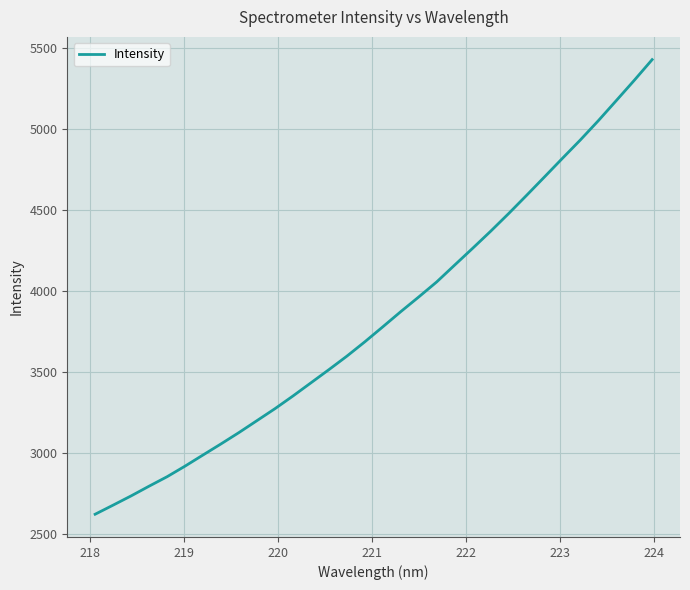

What is the difference between the maximum and minimum values?

2808.0